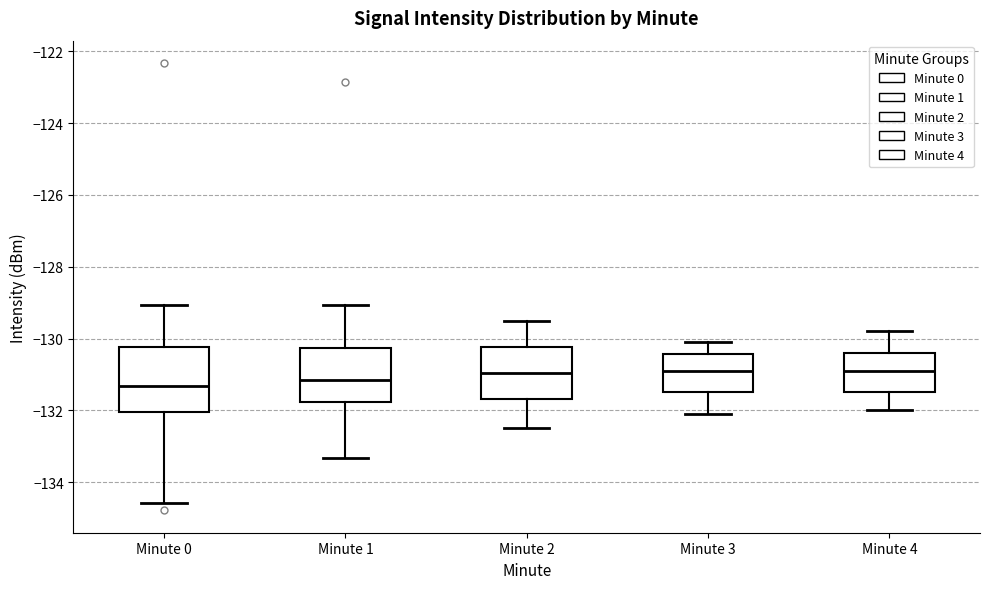

Which box is the tallest, from its lower edge to its upper edge?

Minute 0